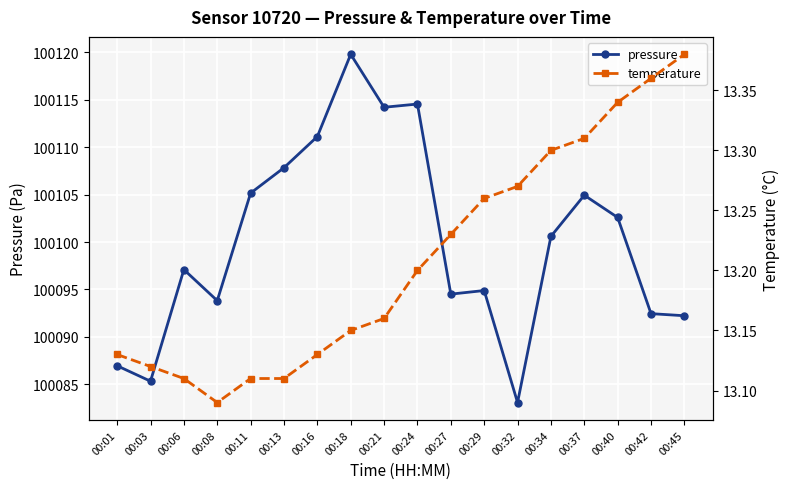

Does the chart display data point markers on the line(s)?

Yes